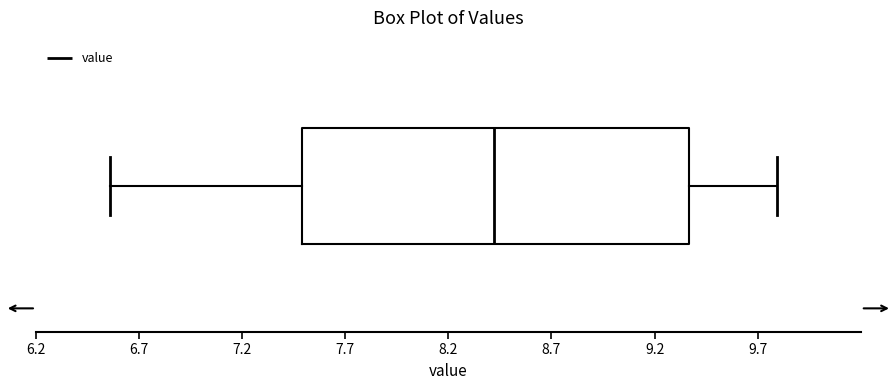

Read this box plot against the x-axis: the position of the median line, the range covered by the box, and the ends of both whiskers. The values are not printed on the chart, so give them approximately, as read against the axis.

median 8.40, box 7.50 to 9.35, whiskers 6.55 to 9.80